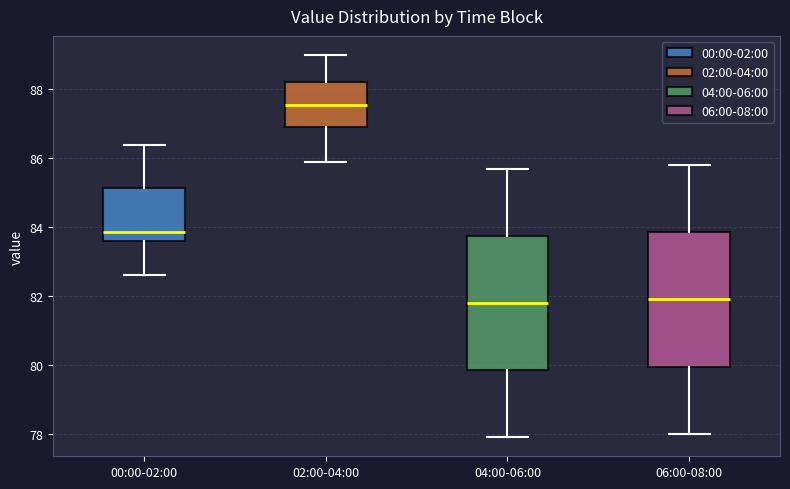

Reading left to right, read every box against the y-axis: the position of its median line, the range the box covers, and the ends of its whiskers. The values are not printed on the chart, so give them approximately, as read against the axis.

00:00-02:00: median 83.8, box 83.6 to 85.2, whiskers 82.6 to 86.4
02:00-04:00: median 87.6, box 87.0 to 88.2, whiskers 86.0 to 89.0
04:00-06:00: median 81.8, box 79.8 to 83.8, whiskers 78.0 to 85.8
06:00-08:00: median 82.0, box 80.0 to 83.8, whiskers 78.0 to 85.8